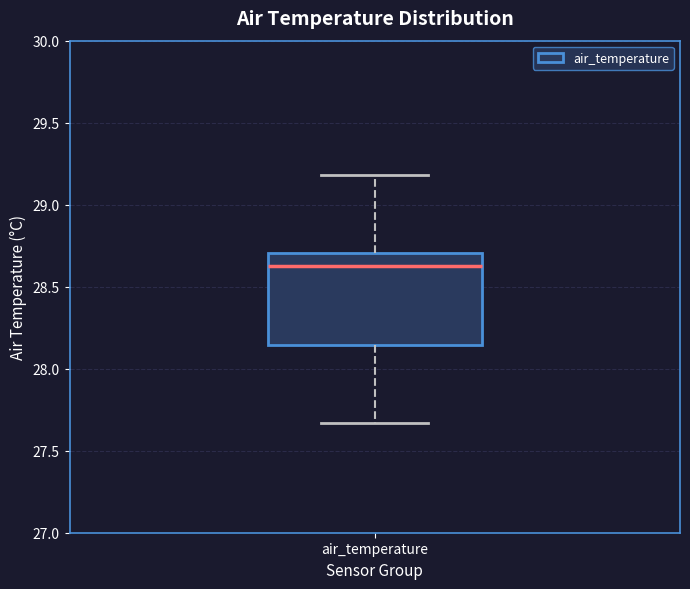

Transcribe this box plot: give where the median line is, the range the box spans, and where the two whiskers end, as read against the y-axis. The values are not printed on the chart, so give them approximately, as read against the axis.

median 28.65, box 28.15 to 28.70, whiskers 27.65 to 29.20